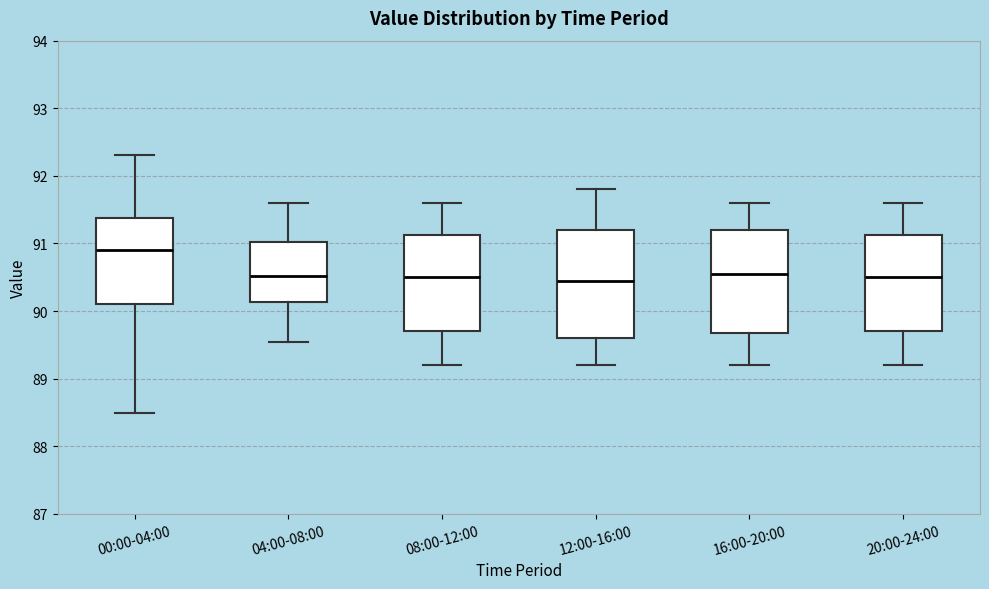

Where is the upper edge of the box for 08:00-12:00 on the y-axis? The values are not printed on the chart, so give them approximately, as read against the axis.

91.1